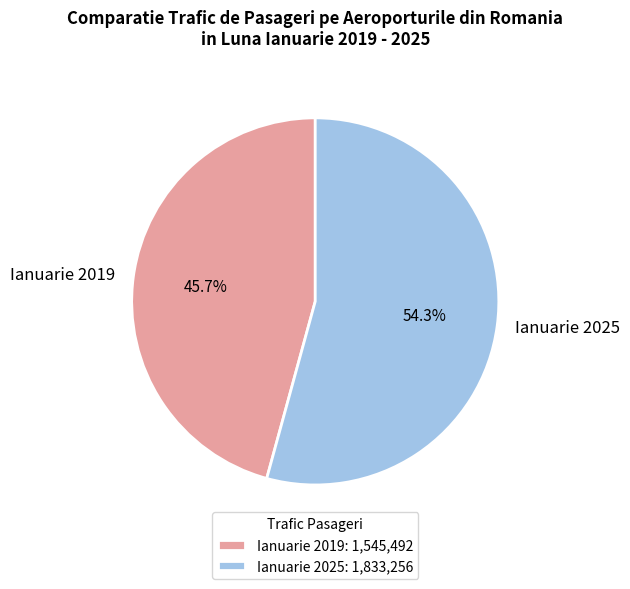

Which category has the smallest portion of the pie?

Ianuarie 2019